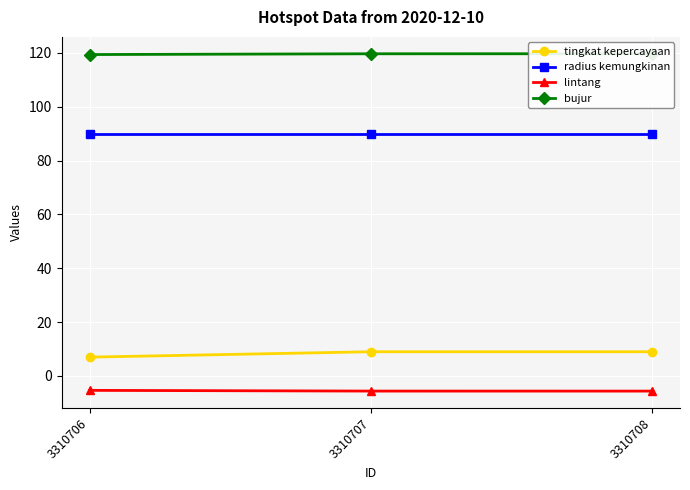

Reading right to left, what are all the values shown in this chart?

tingkat kepercayaan: 9.0	9.0	7.0
radius kemungkinan: 90.0	90.0	90.0
lintang: -5.6	-5.6	-5.3
bujur: 119.7	119.6	119.4